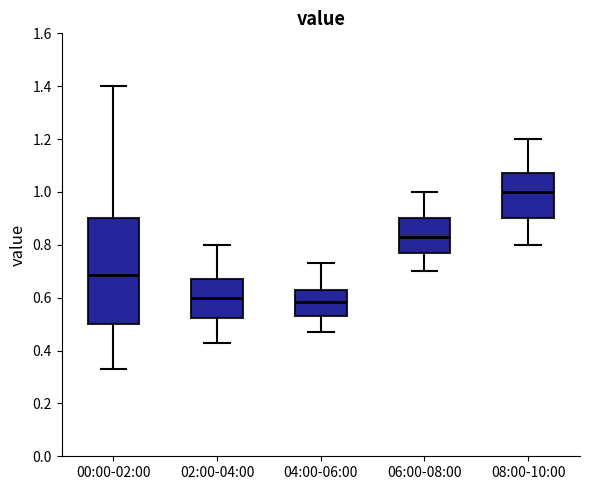

Where is the upper edge of the box for 06:00-08:00 on the y-axis? The values are not printed on the chart, so give them approximately, as read against the axis.

0.90